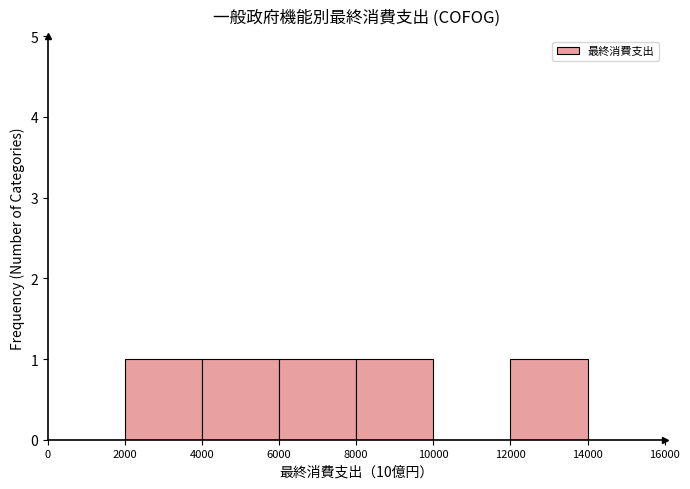

Reading left to right, transcribe this chart: for each bar, give the range it covers on the x-axis and its height. The values are not printed on the chart, so give them approximately, as read against the axis.

0 to 2000: 0
2000 to 4000: 1
4000 to 6000: 1
6000 to 8000: 1
8000 to 10000: 1
10000 to 12000: 0
12000 to 14000: 1
14000 to 16000: 0